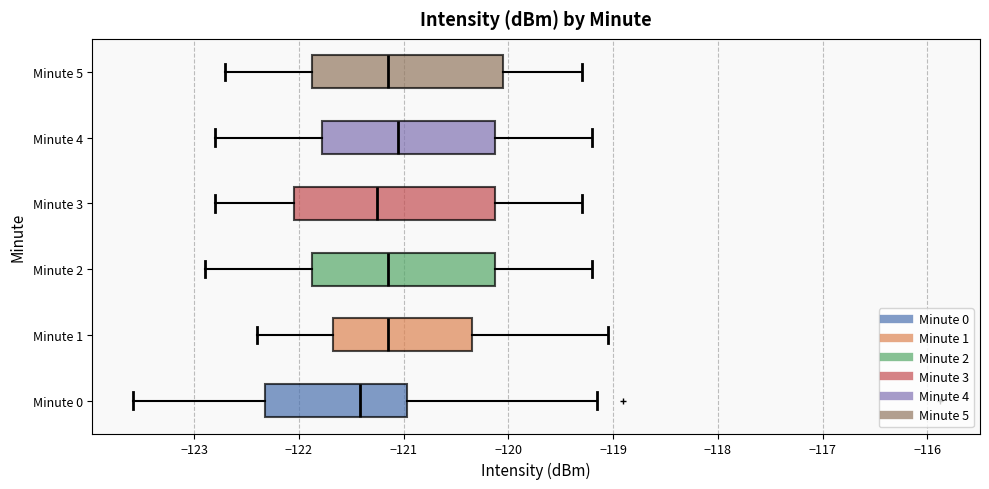

Where does the right whisker of the box for Minute 2 end on the x-axis? The values are not printed on the chart, so give them approximately, as read against the axis.

-119.2